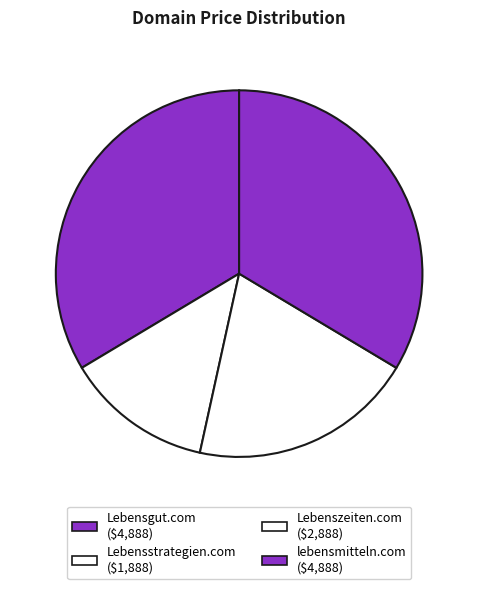

Does Lebenszeiten.com represent more than half of the total?

No